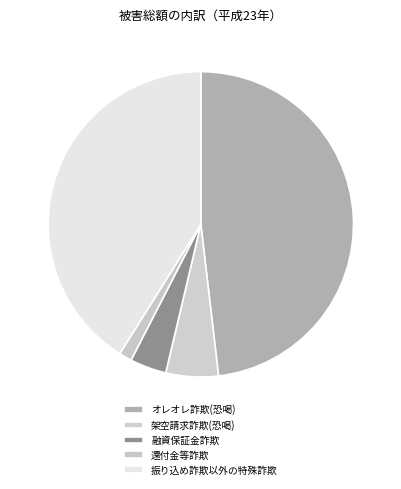

Rank the categories by value from lowest to highest.

還付金等詐欺, 融資保証金詐欺, 架空請求詐欺(恐喝), 振り込め詐欺以外の特殊詐欺, オレオレ詐欺(恐喝)